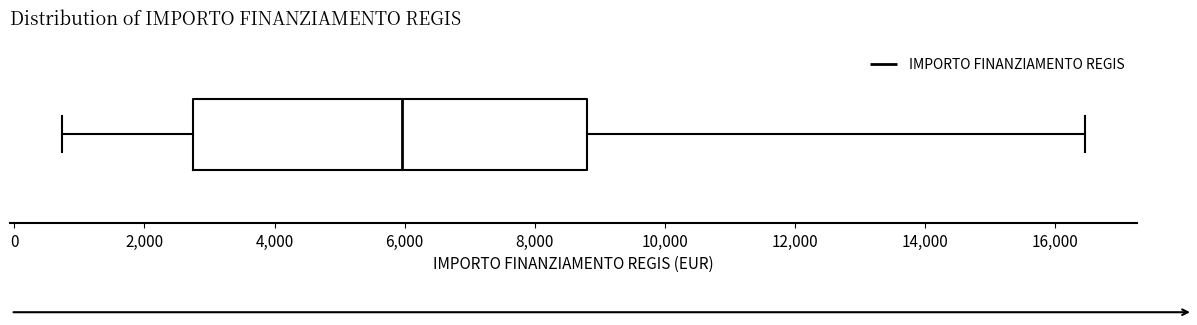

Read this box plot against the x-axis: the position of the median line, the range covered by the box, and the ends of both whiskers. The values are not printed on the chart, so give them approximately, as read against the axis.

median 6000, box 2800 to 8800, whiskers 800 to 16400